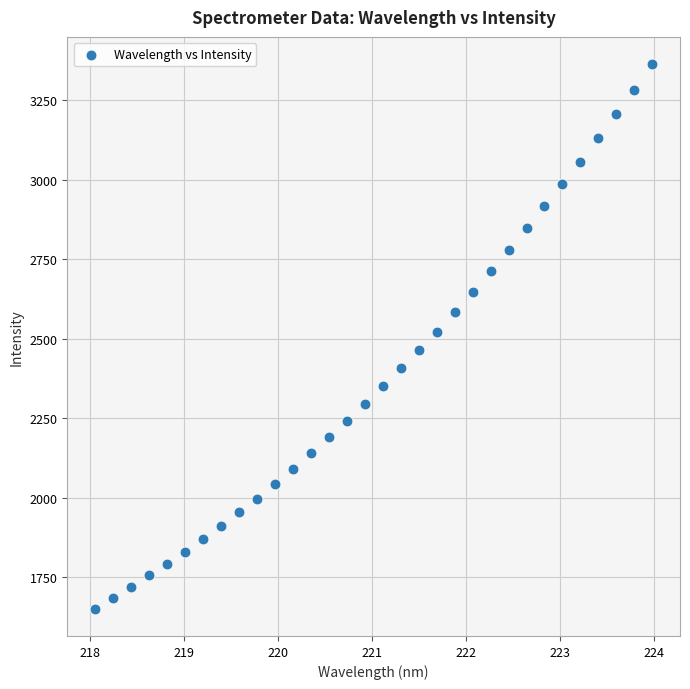

What is the range of Y values (max minus min)?

1713.5